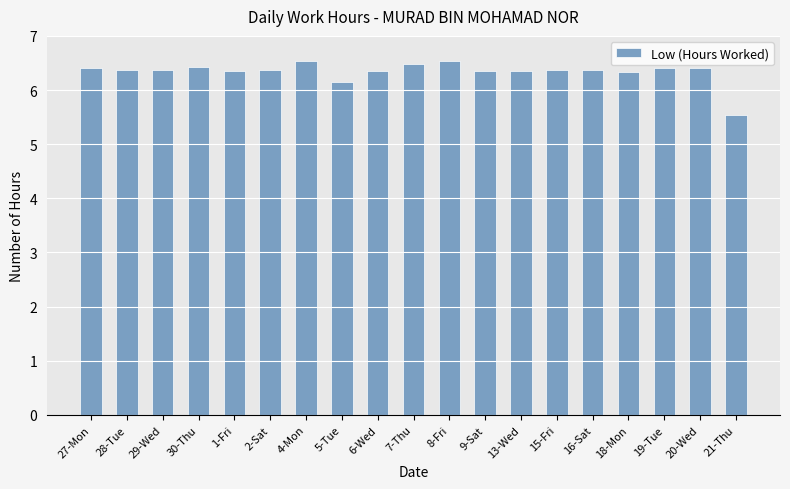

Count the values in the range 6 to 7.

18